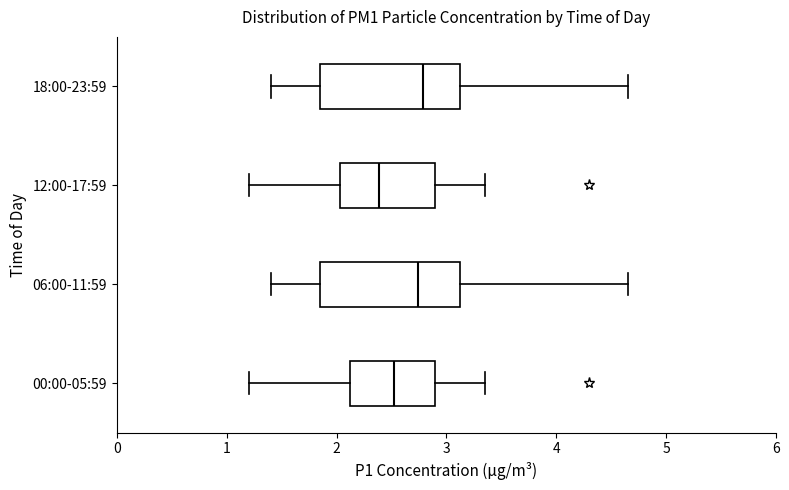

Reading bottom to top, read every box against the x-axis: the position of its median line, the range the box covers, and the ends of its whiskers. The values are not printed on the chart, so give them approximately, as read against the axis.

00:00-05:59: median 2.5, box 2.1 to 2.9, whiskers 1.2 to 3.4
06:00-11:59: median 2.7, box 1.8 to 3.1, whiskers 1.4 to 4.7
12:00-17:59: median 2.4, box 2.0 to 2.9, whiskers 1.2 to 3.4
18:00-23:59: median 2.8, box 1.8 to 3.1, whiskers 1.4 to 4.7